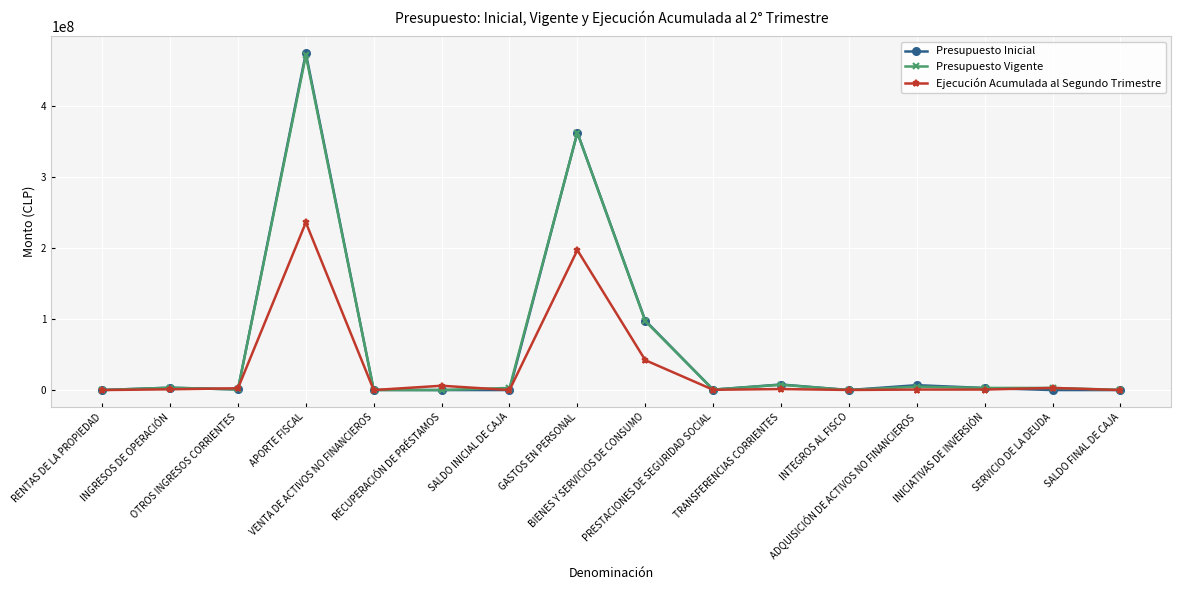

Which series has the largest range (max minus min)?

Presupuesto Inicial